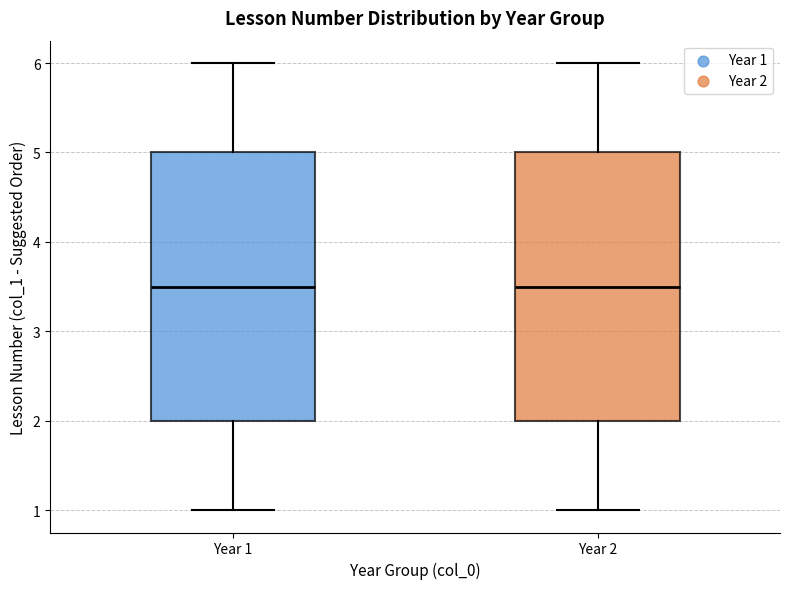

Where does the median line of the box for Year 1 sit on the y-axis? The values are not printed on the chart, so give them approximately, as read against the axis.

3.5